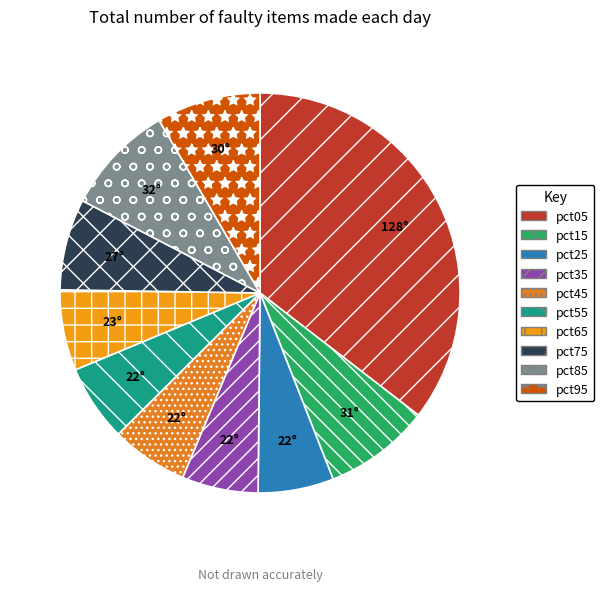

What percentage is the pct05 slice, to the nearest percent?

35%